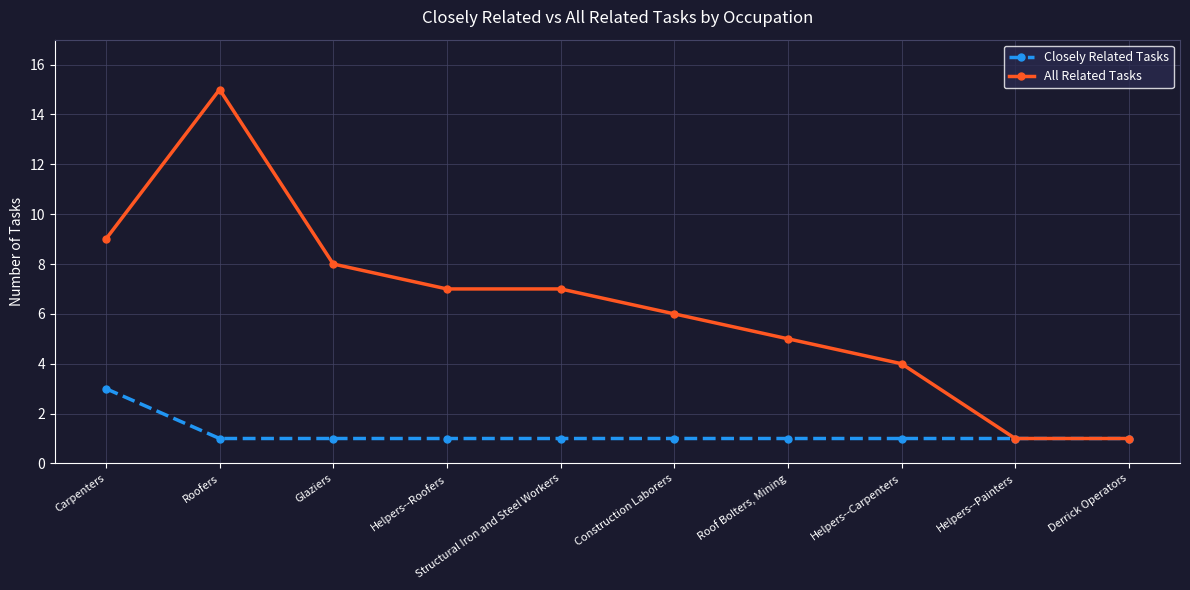

Is the value of All Related Tasks at Glaziers greater than the value of Closely Related Tasks at Helpers--Painters?

Yes